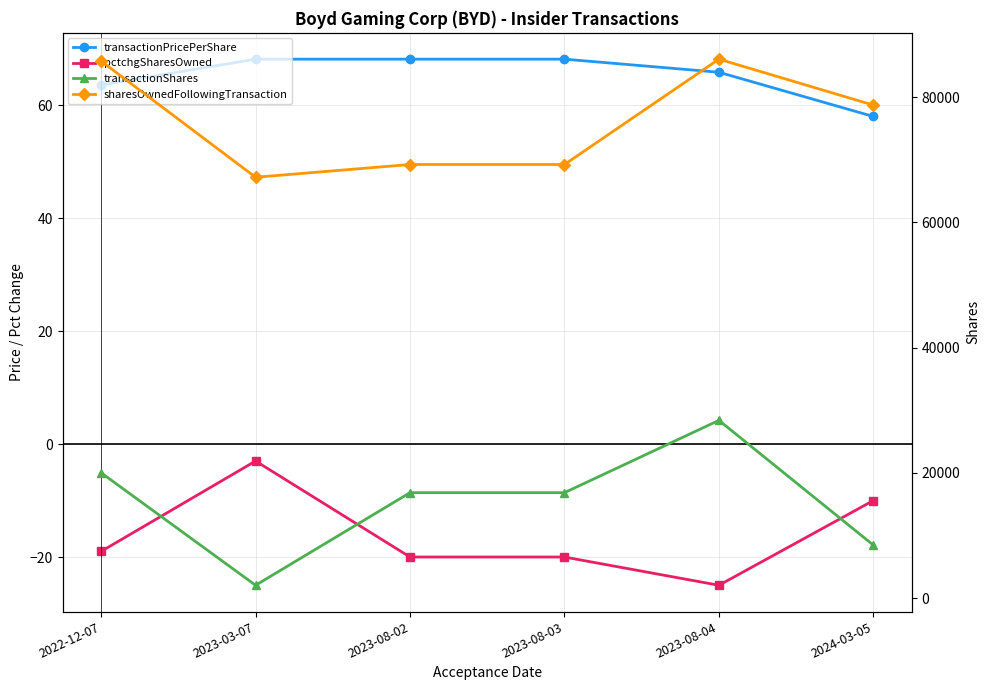

True or false: sharesOwnedFollowingTransaction and transactionPricePerShare cross at least once.

False